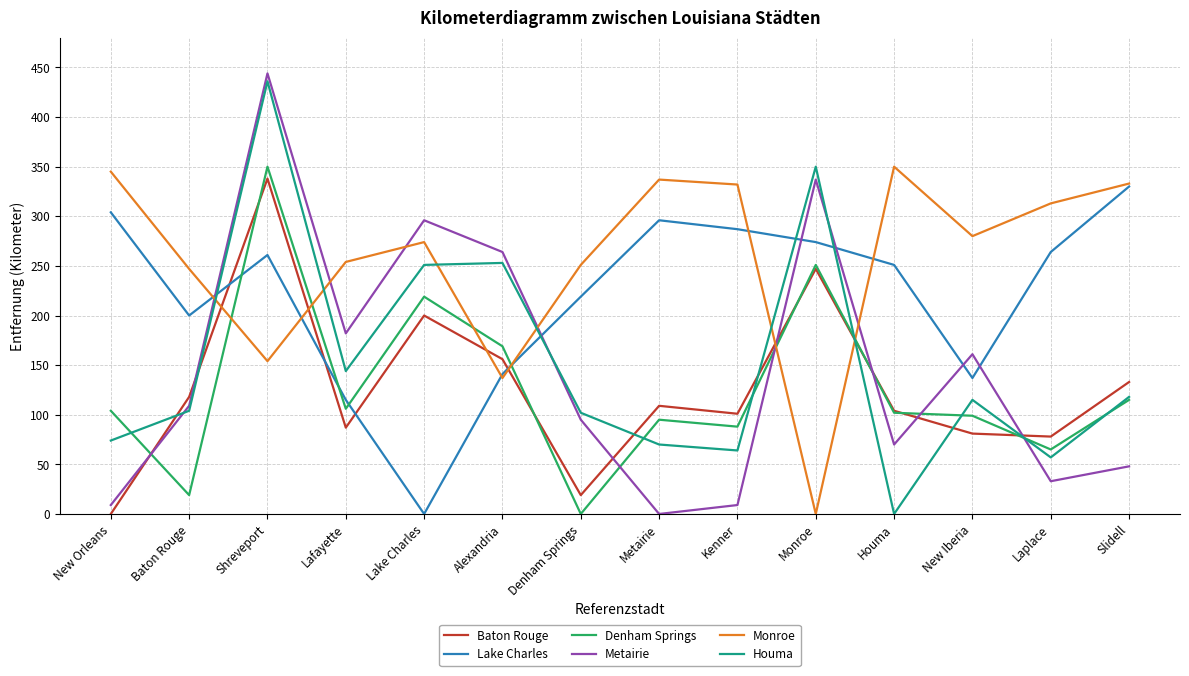

The value of Baton Rouge at Lafayette is 39. True or false?

False